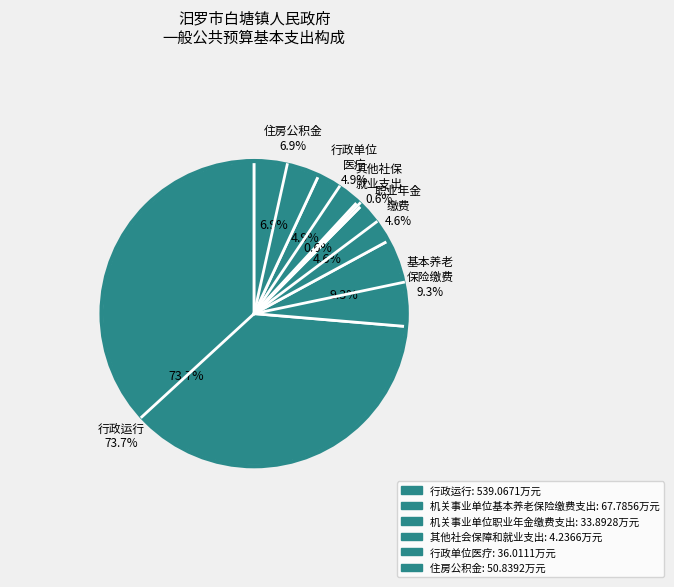

Approximately how many times larger is the value at 住房公积金 compared to 机关事业单位基本养老保险缴费支出?

0.8